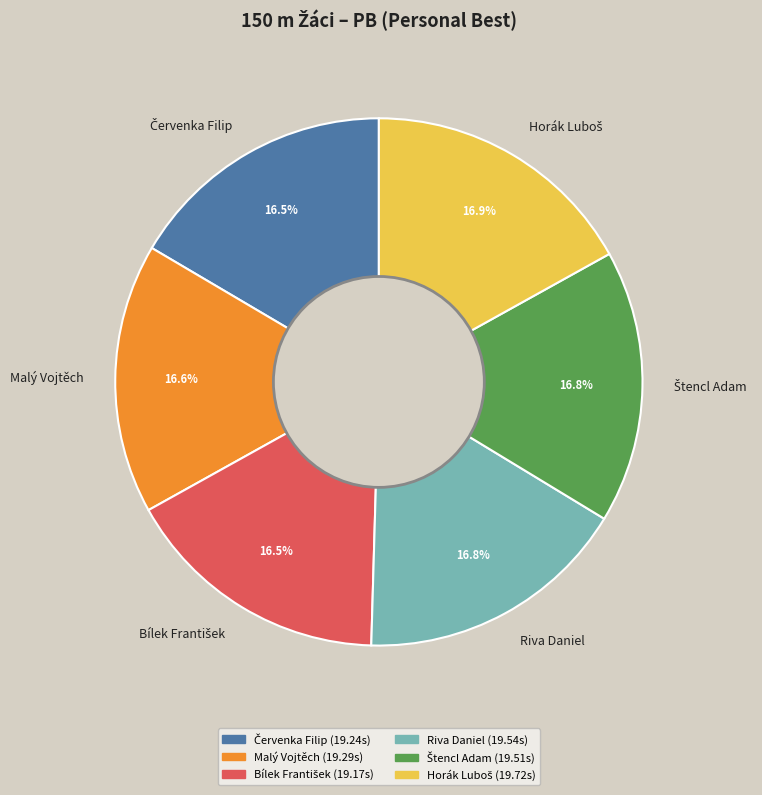

How many segments does this pie chart have?

6